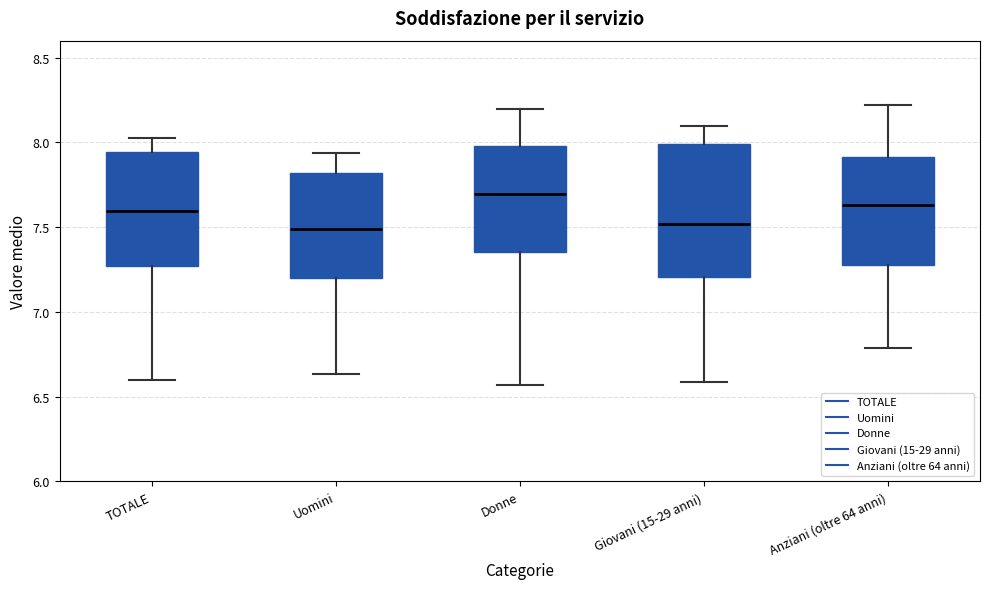

Which box has the highest median line?

Donne